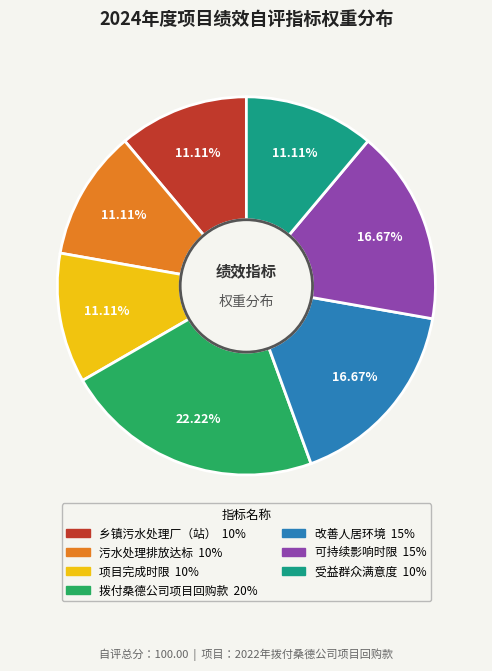

How many segments does this pie chart have?

7